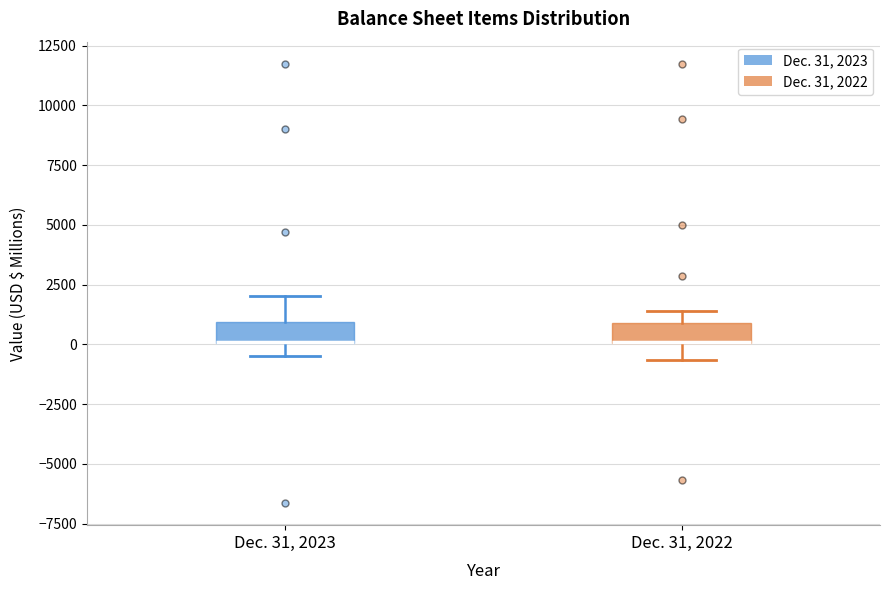

Where does the upper whisker of the box for Dec. 31, 2023 end on the y-axis? The values are not printed on the chart, so give them approximately, as read against the axis.

2000